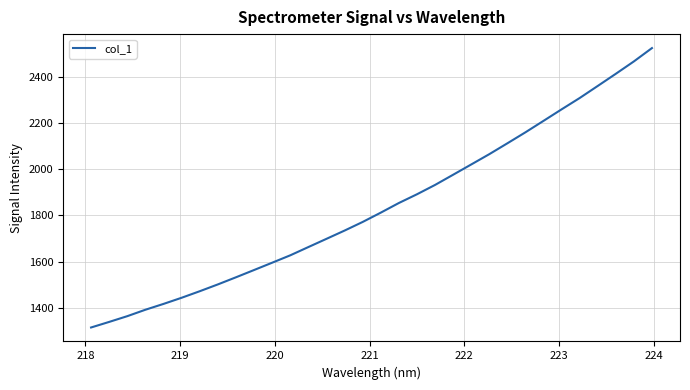

What is the difference between the maximum and minimum values?

1210.3